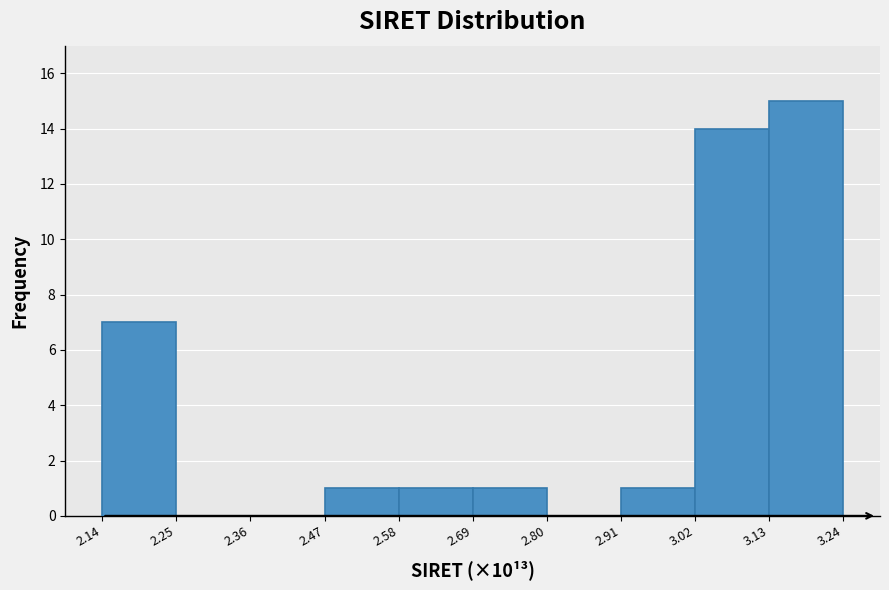

Reading left to right, transcribe this chart: for each bar, give the range it covers on the x-axis and its height. The values are not printed on the chart, so give them approximately, as read against the axis.

2.14 to 2.25: 7
2.25 to 2.36: 0
2.36 to 2.47: 0
2.47 to 2.58: 1
2.58 to 2.69: 1
2.69 to 2.80: 1
2.80 to 2.91: 0
2.91 to 3.02: 1
3.02 to 3.13: 14
3.13 to 3.24: 15